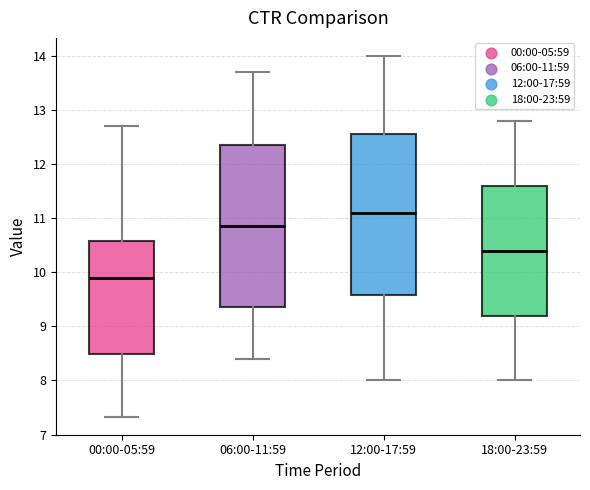

Reading left to right, read every box against the y-axis: the position of its median line, the range the box covers, and the ends of its whiskers. The values are not printed on the chart, so give them approximately, as read against the axis.

00:00-05:59: median 9.9, box 8.5 to 10.6, whiskers 7.3 to 12.7
06:00-11:59: median 10.9, box 9.4 to 12.4, whiskers 8.4 to 13.7
12:00-17:59: median 11.1, box 9.6 to 12.6, whiskers 8.0 to 14.0
18:00-23:59: median 10.4, box 9.2 to 11.6, whiskers 8.0 to 12.8